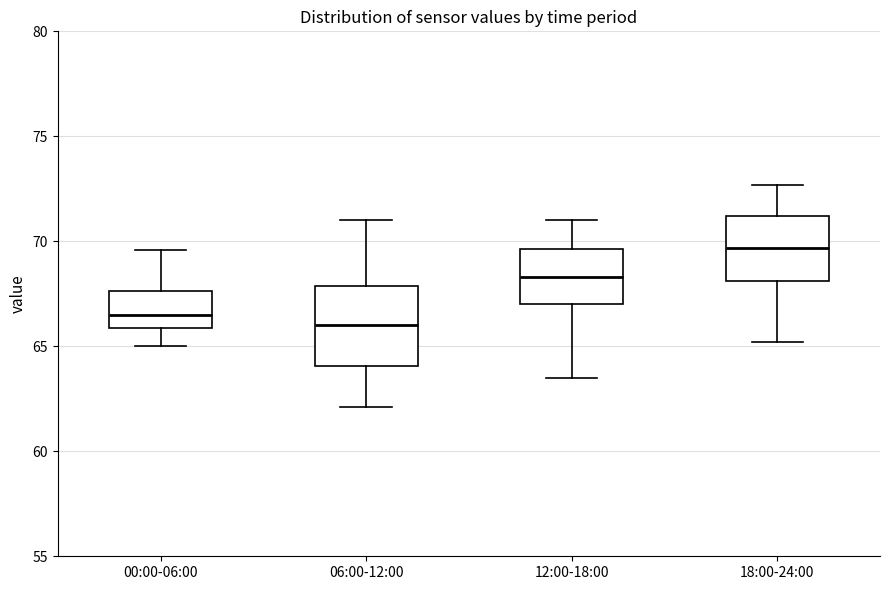

Where does the lower whisker of the box for 00:00-06:00 end on the y-axis? The values are not printed on the chart, so give them approximately, as read against the axis.

65.0